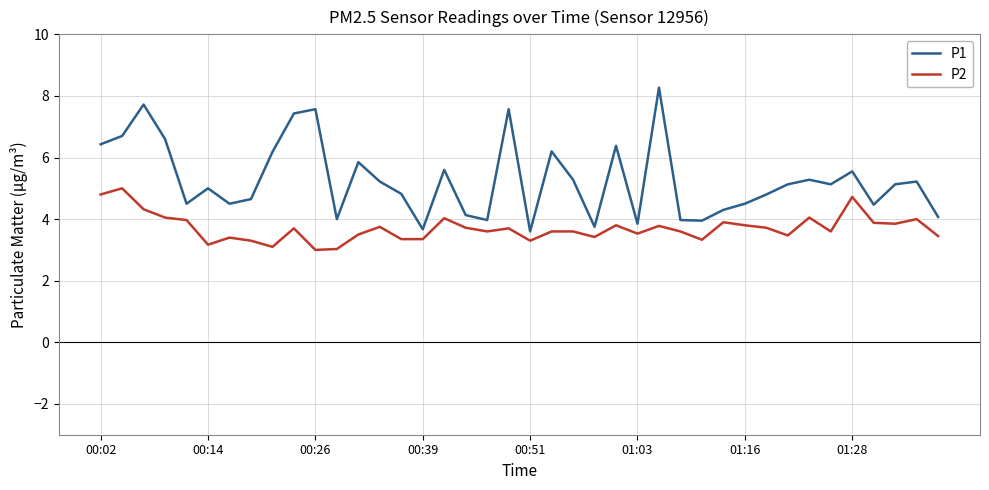

Rank the series by their maximum value, from highest to lowest.

P1, P2